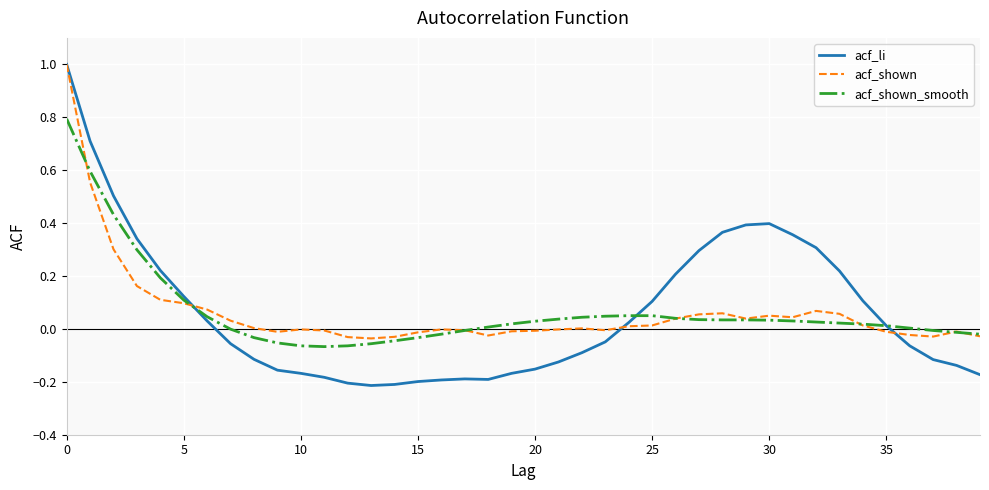

Which series has the largest range (max minus min)?

acf_li